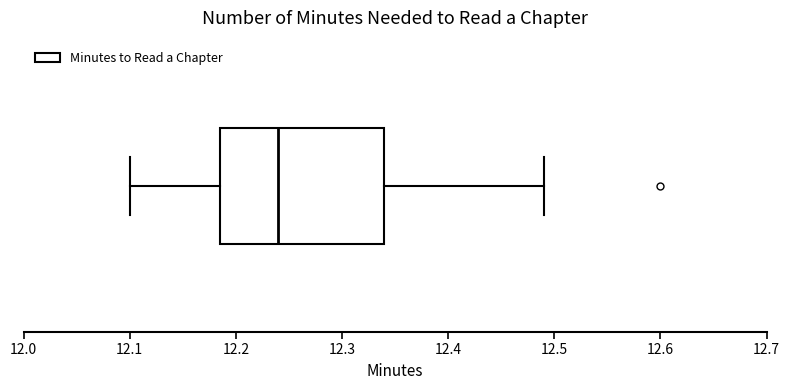

Transcribe this box plot: give where the median line is, the range the box spans, and where the two whiskers end, as read against the x-axis. The values are not printed on the chart, so give them approximately, as read against the axis.

median 12.24, box 12.19 to 12.34, whiskers 12.10 to 12.49